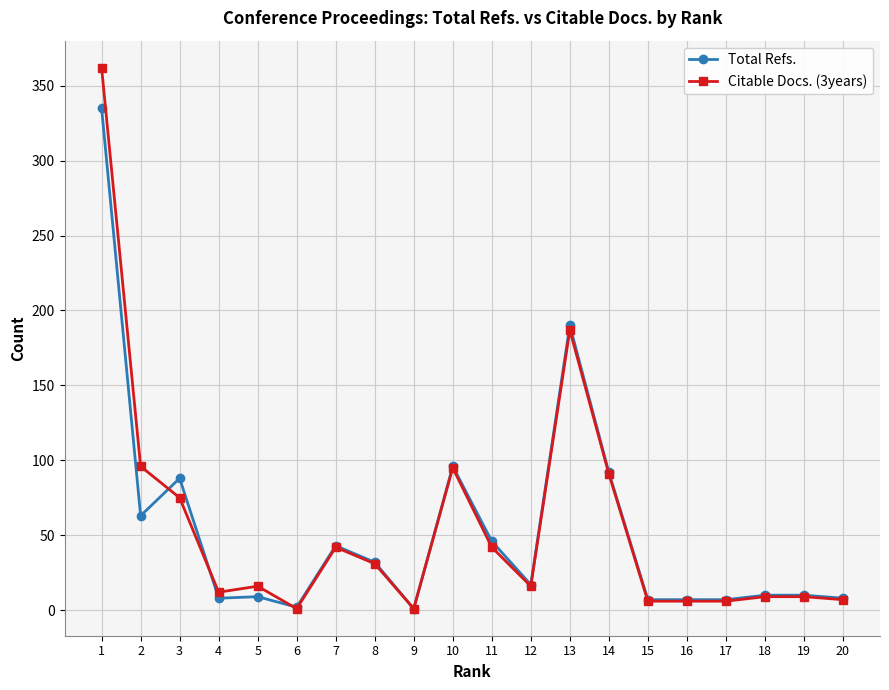

Count the number of data series in this chart.

2